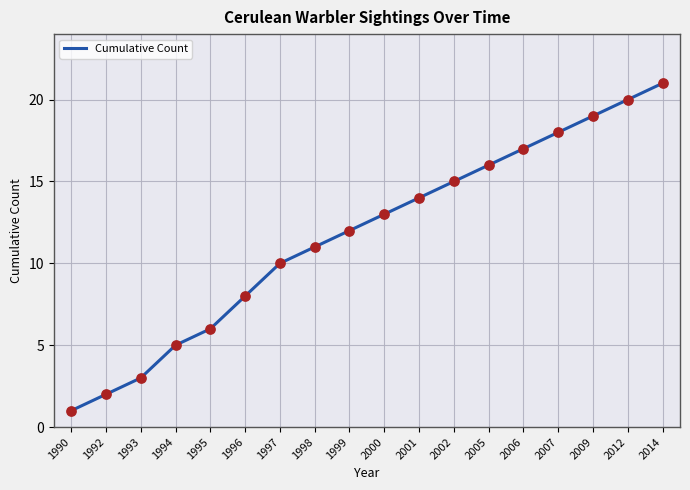

What is the change in value from 1997 to 2012?

+10